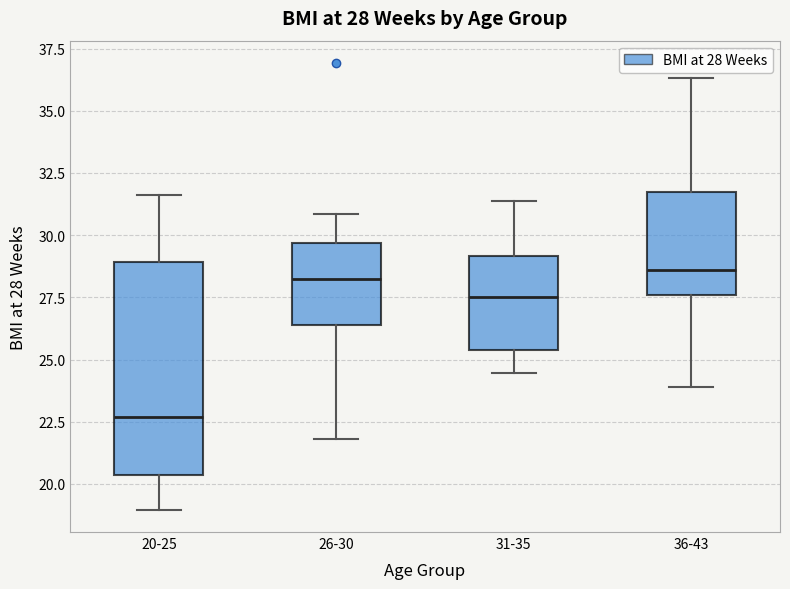

Which box's median line is the lowest?

20-25